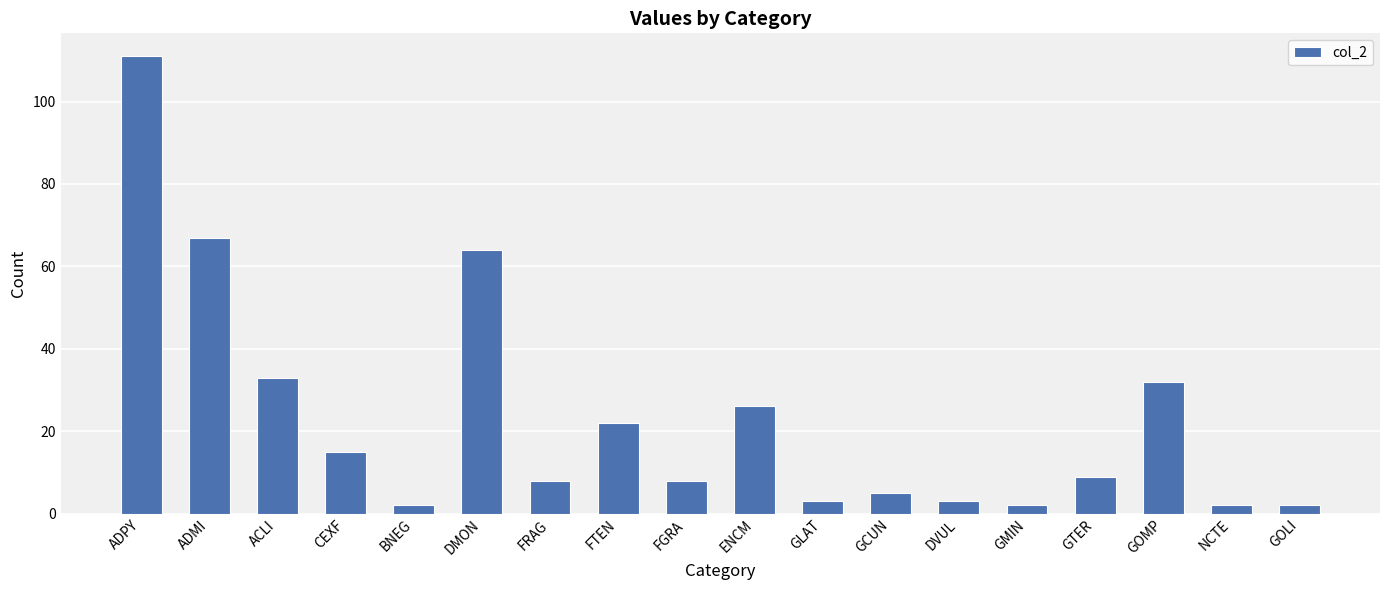

What is the label of the 2nd bar from the left?

ADMI